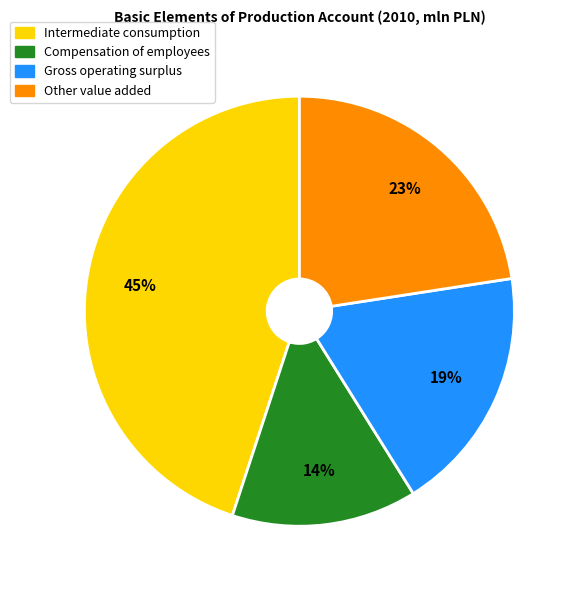

Which has a higher value, Other value added or Compensation of employees?

Other value added